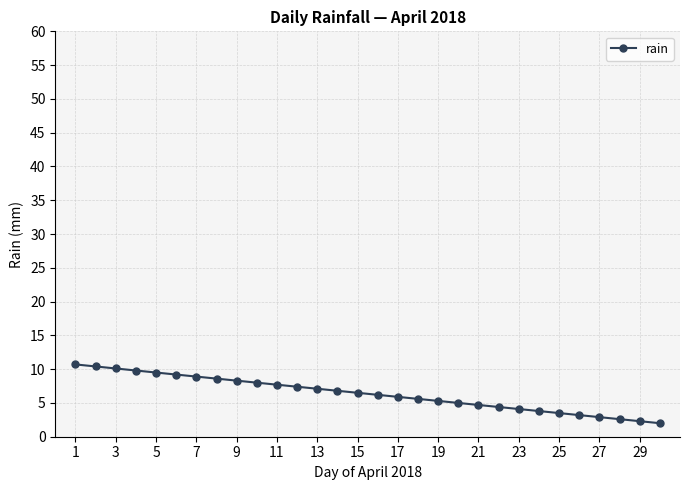

What is the value of the 23rd point from the left?

4.1